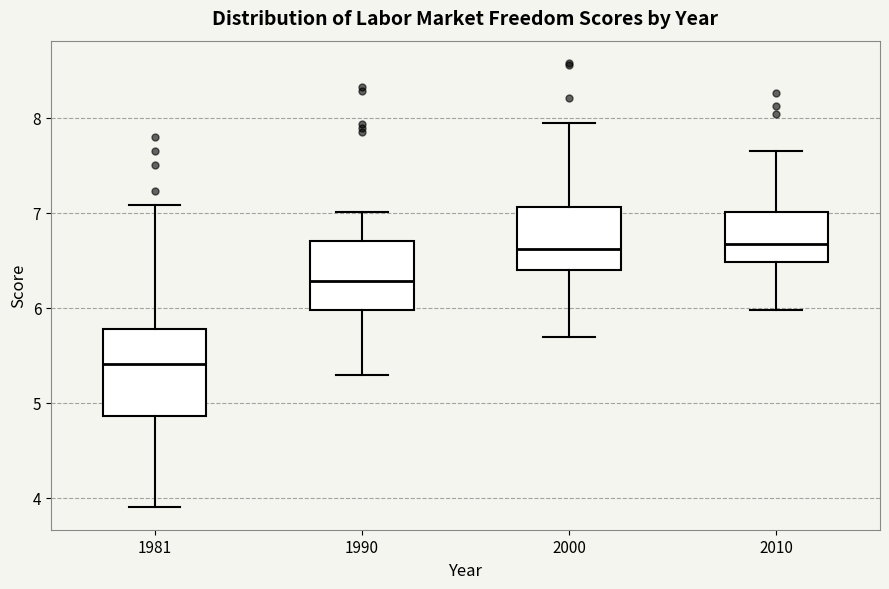

Where does the upper whisker of the box at x = 1981 end on the y-axis? The values are not printed on the chart, so give them approximately, as read against the axis.

7.1